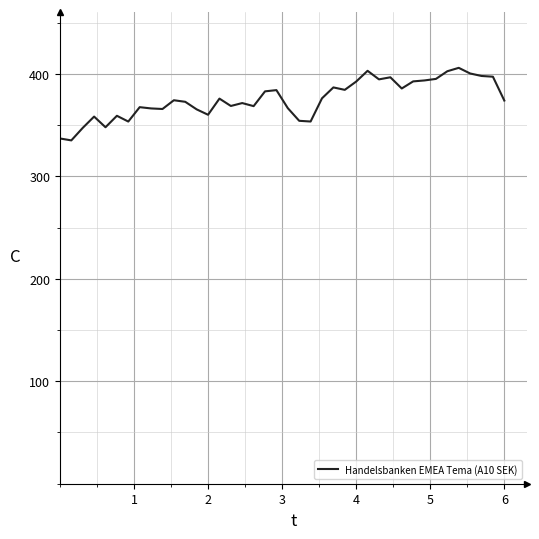

What is the greatest value displayed?

406.0